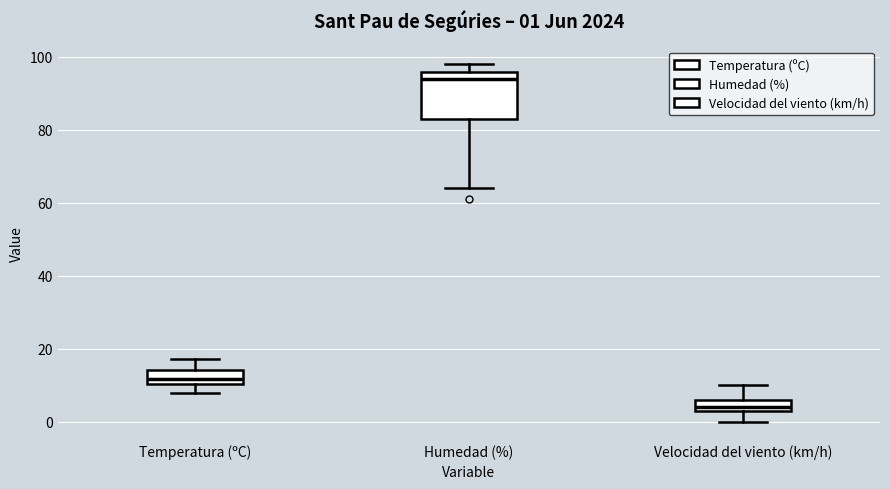

Comparing the boxes themselves (not the whiskers), which one is the tallest?

Humedad (%)